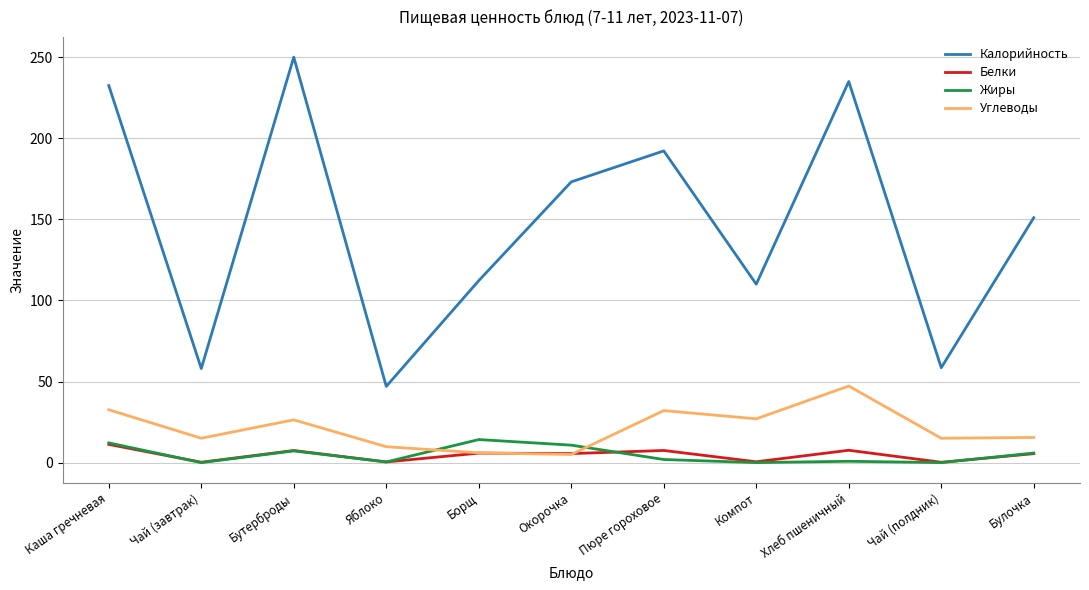

What is the difference between the Углеводы values at Бутерброды and Пюре гороховое?

5.7